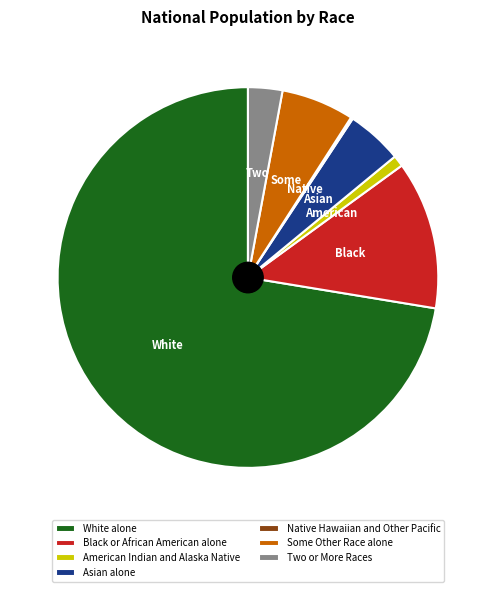

Is the sum of Asian alone and American Indian and Alaska Native greater than half?

No